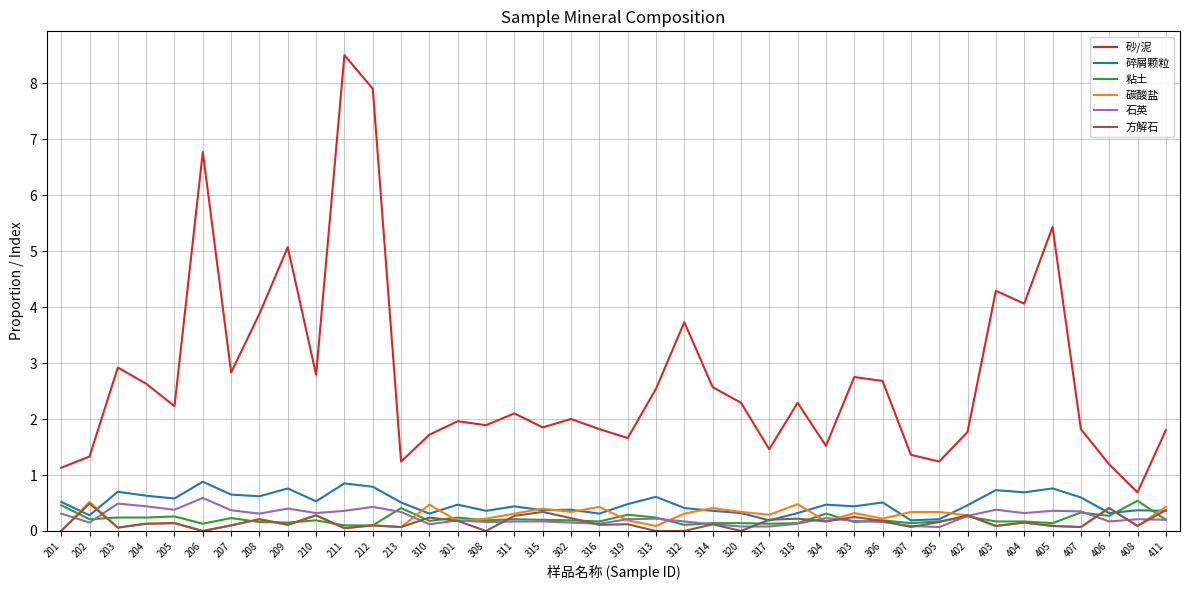

Which series has the largest total across all categories?

砂/泥